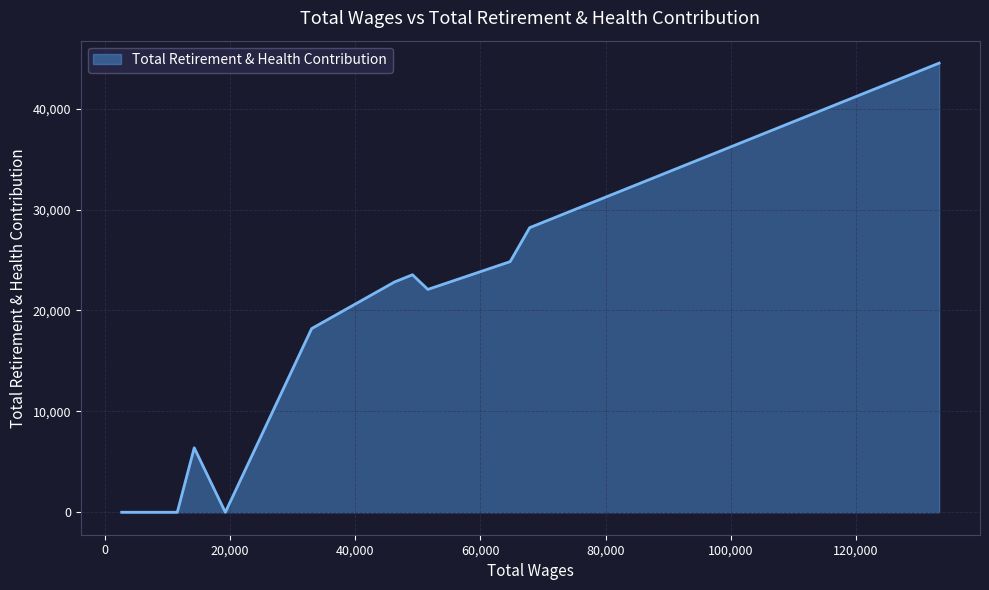

What is the greatest value displayed?

44512